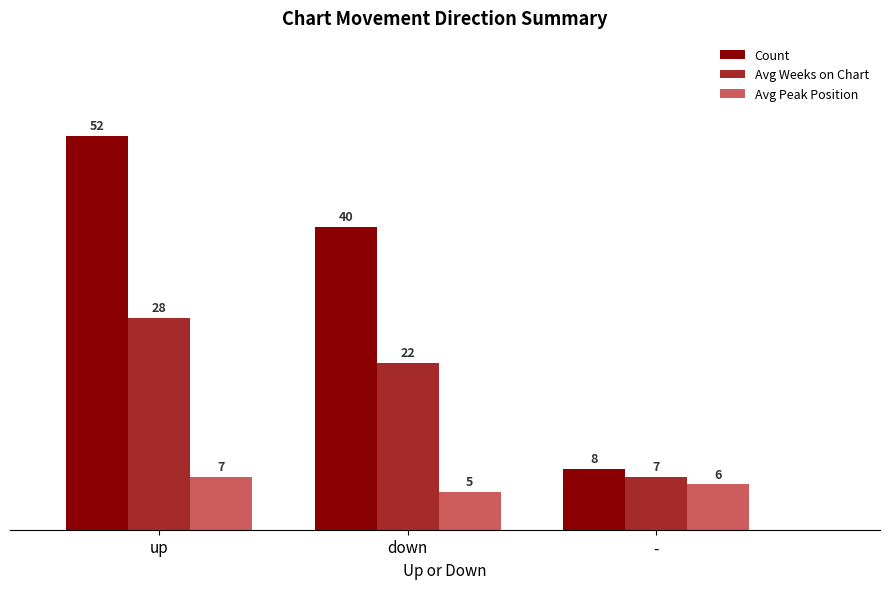

At which label does Avg Weeks on Chart reach its peak?

up